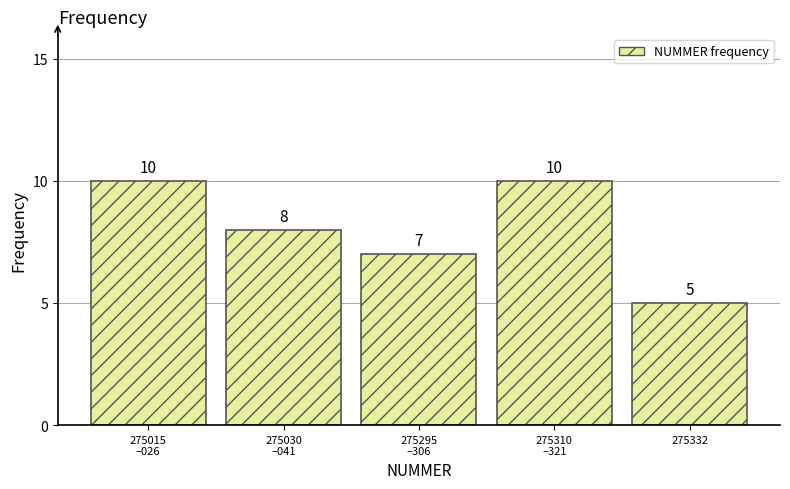

Reading right to left, extract all data points from this chart.

5	10	7	8	10